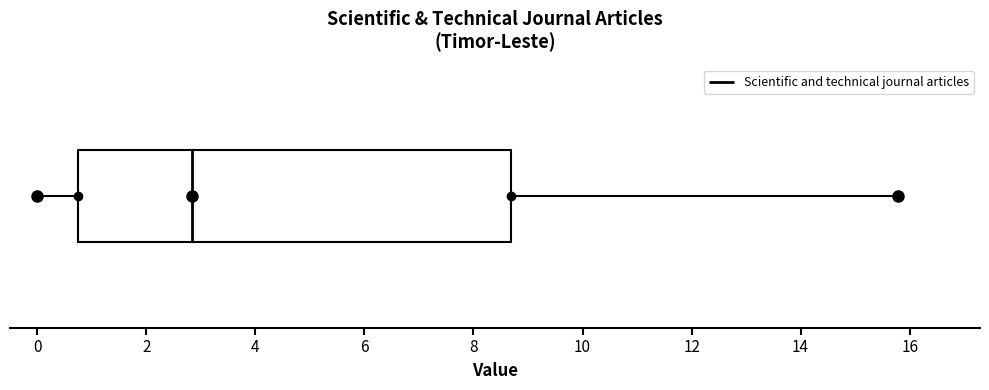

Read this box plot against the x-axis: the position of the median line, the range covered by the box, and the ends of both whiskers. The values are not printed on the chart, so give them approximately, as read against the axis.

median 2.8, box 0.8 to 8.6, whiskers 0.0 to 15.8